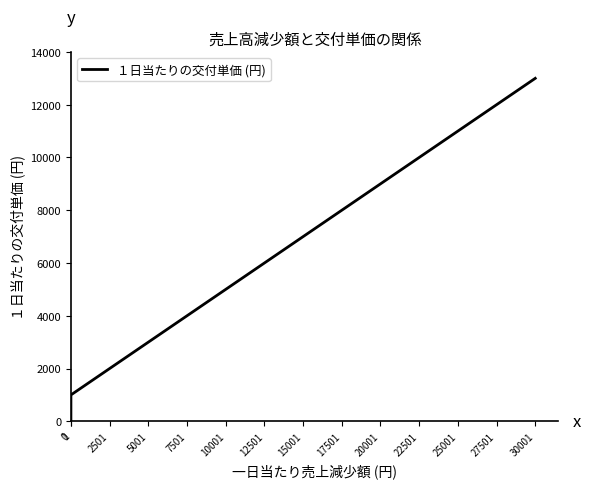

What is the difference between the maximum and minimum values?

13000